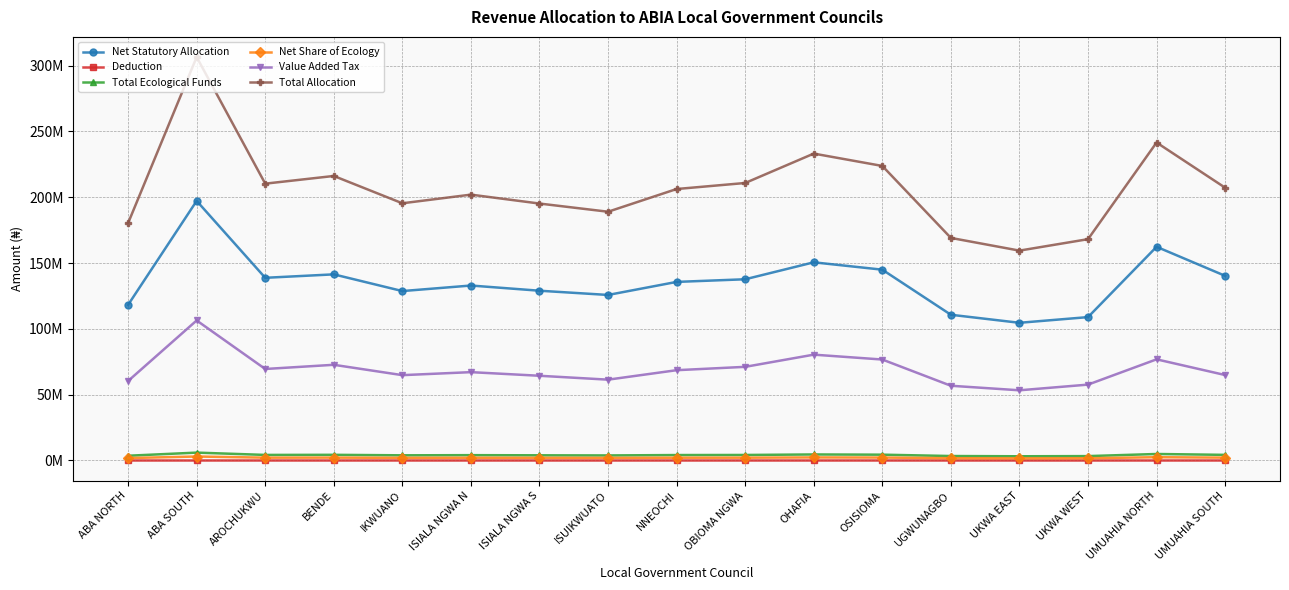

Does the chart have visible grid lines?

Yes